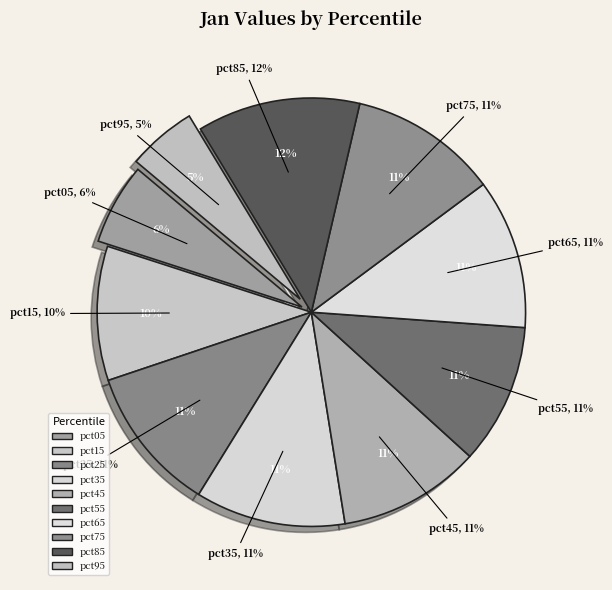

The pct45 slice represents 11% of the pie. True or false?

True